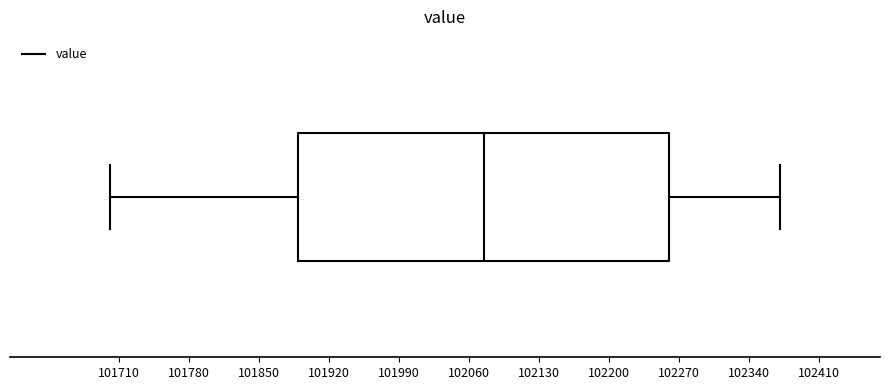

Where does the right whisker of the box end on the x-axis? The values are not printed on the chart, so give them approximately, as read against the axis.

102370